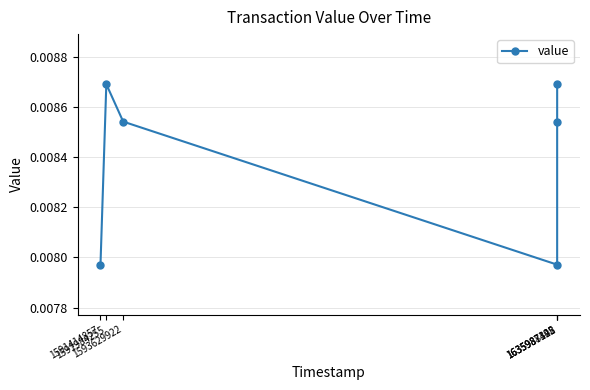

At which category does the data reach its first local peak?

1591984255